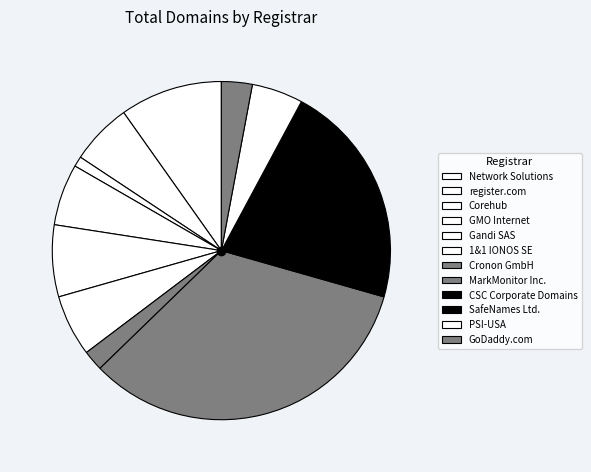

Between register.com and CSC Corporate Domains, which is larger?

CSC Corporate Domains